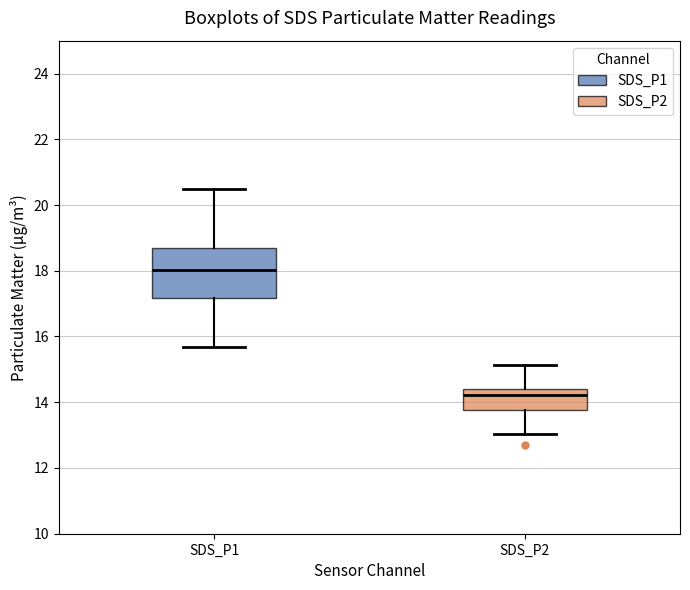

Comparing the boxes themselves (not the whiskers), which one is the tallest?

SDS_P1